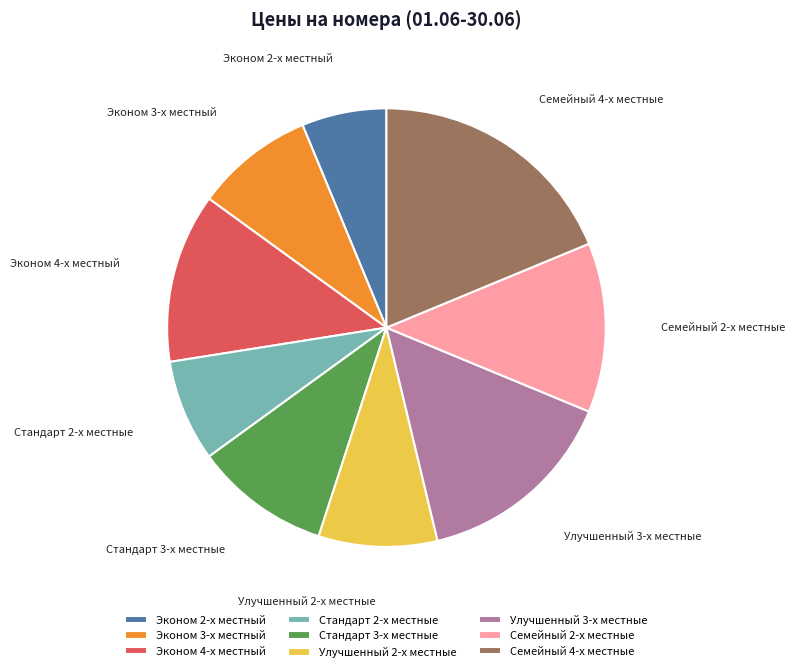

How many segments does this pie chart have?

9